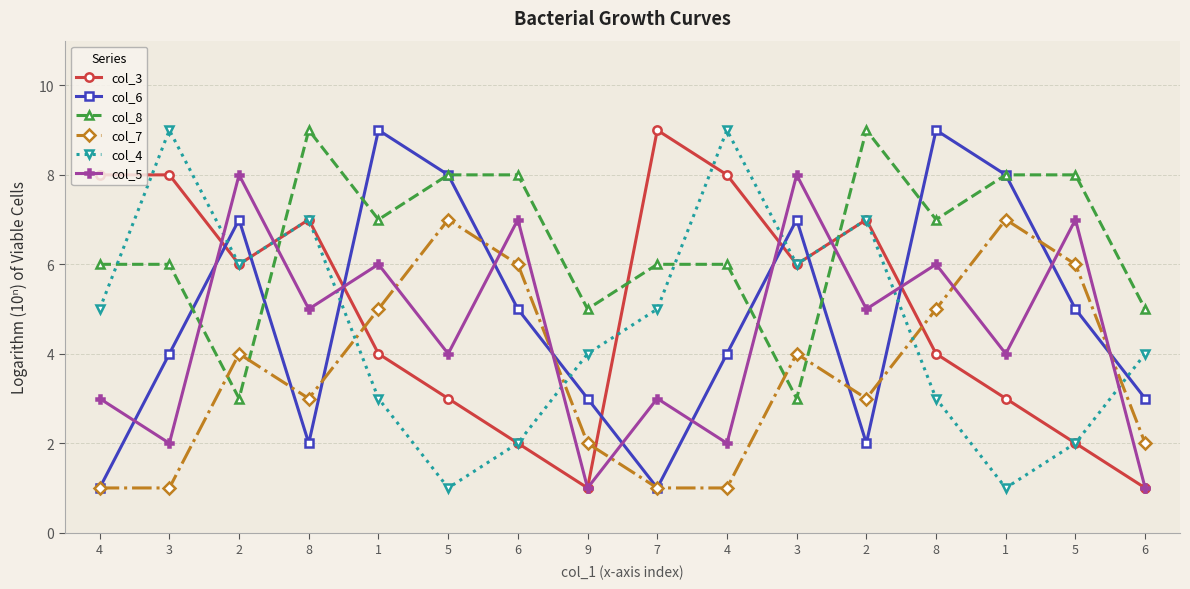

Is this an area chart (filled region under the line)?

No